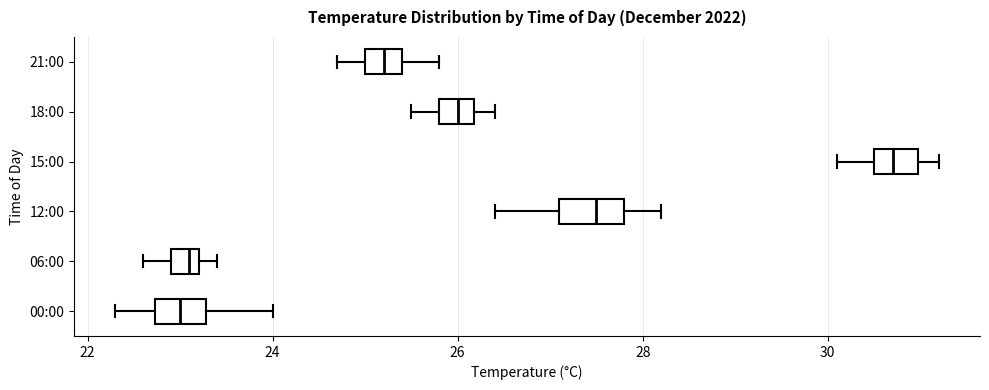

Which box has the furthest to the right median line?

15:00